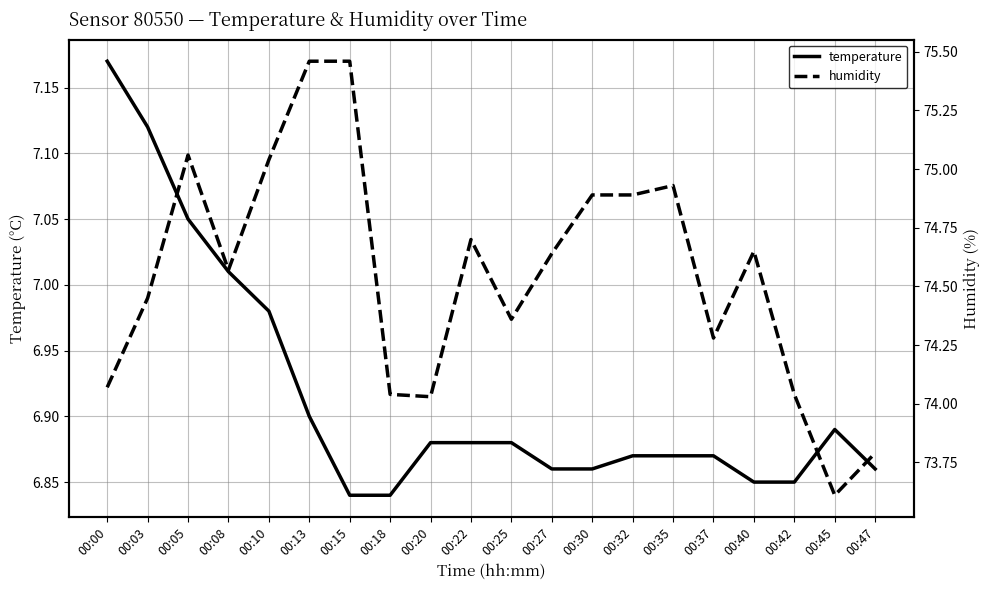

How many distinct data groups are displayed?

2